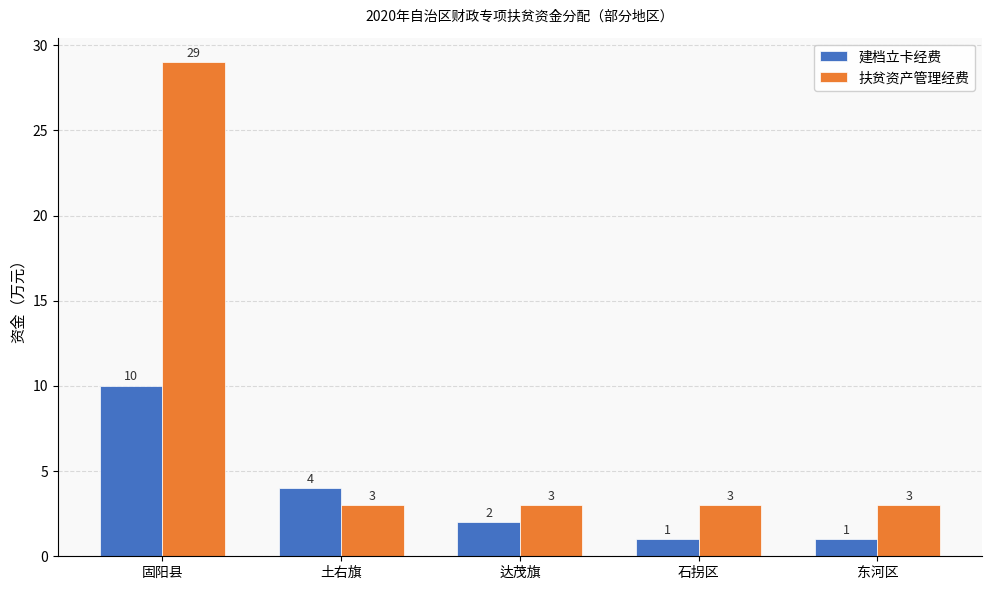

How many data points does each series have?

5